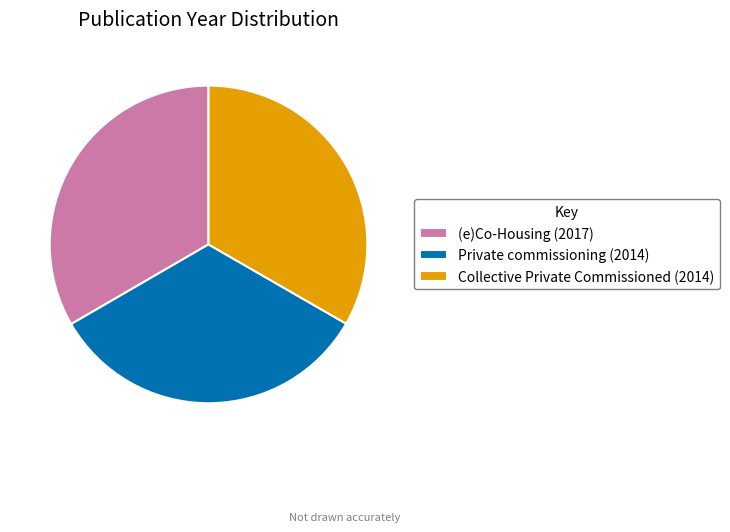

The Collective Private Commissioned (2014) slice represents 33% of the pie. True or false?

True